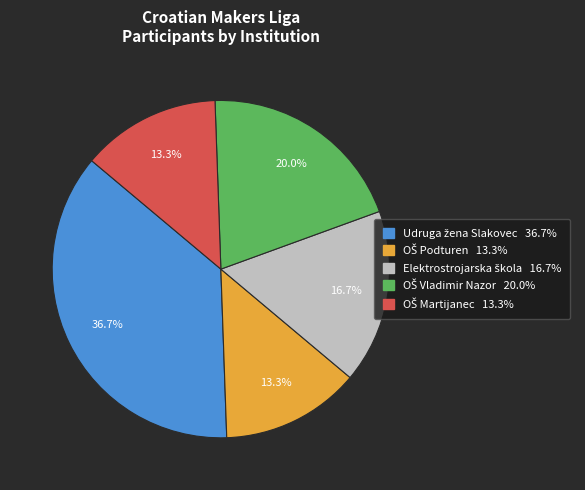

Does any single category account for the majority?

No